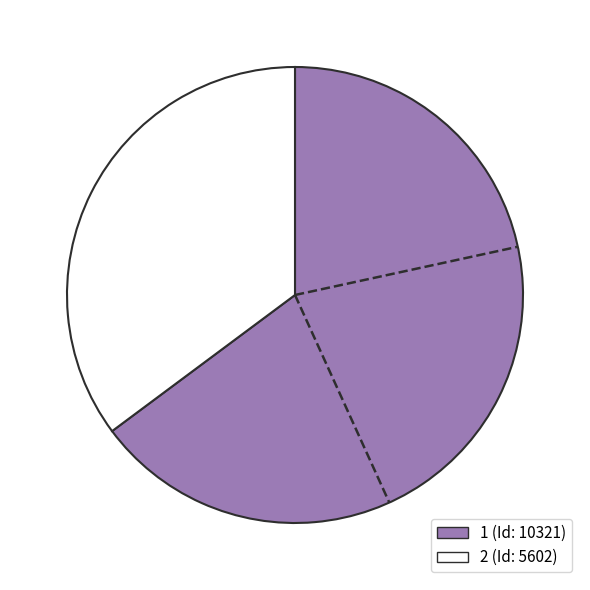

The 1 slice represents 65% of the pie. True or false?

True